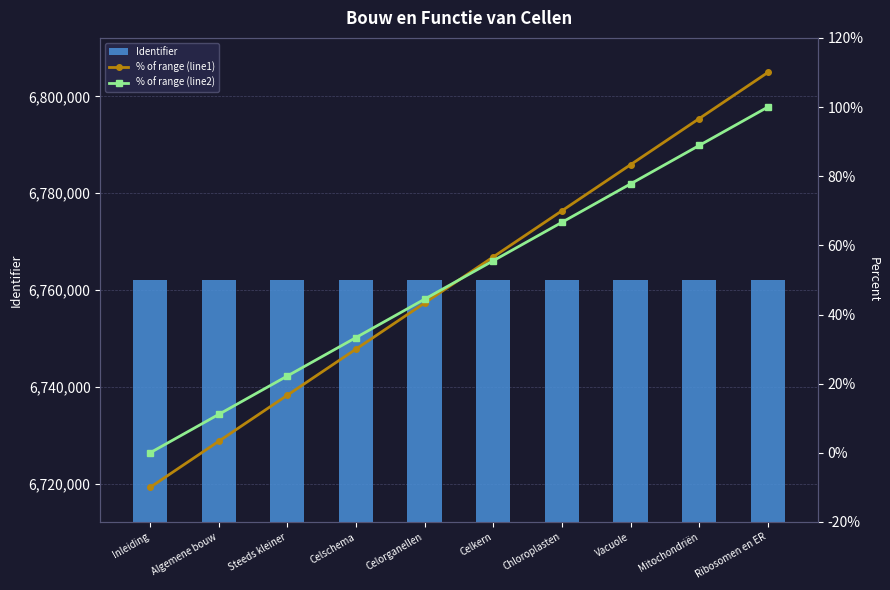

What is the difference between the Identifier values at Celorganellen and Inleiding?

8